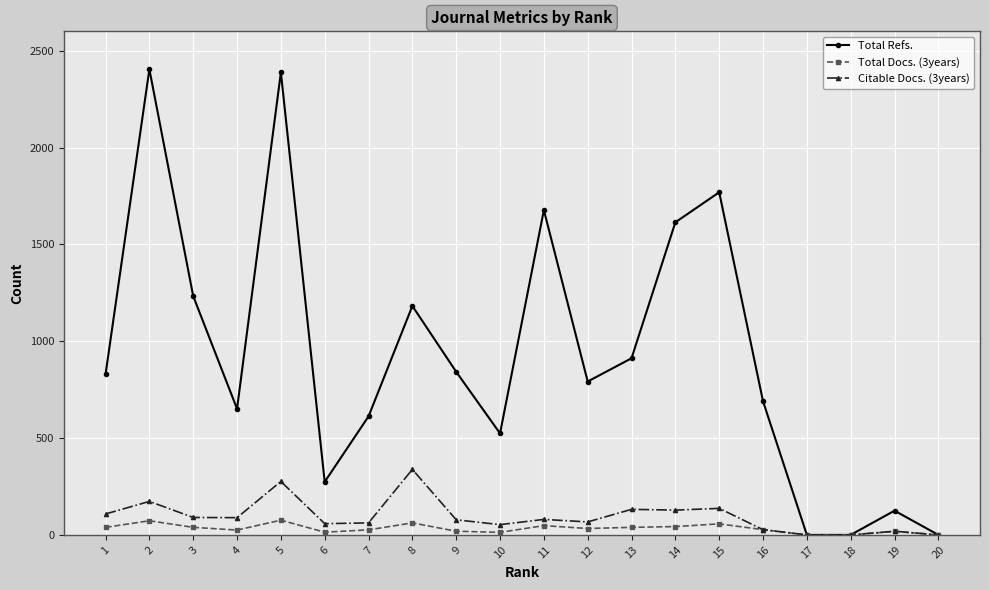

How many data points in Total Refs. are less than 829?

10